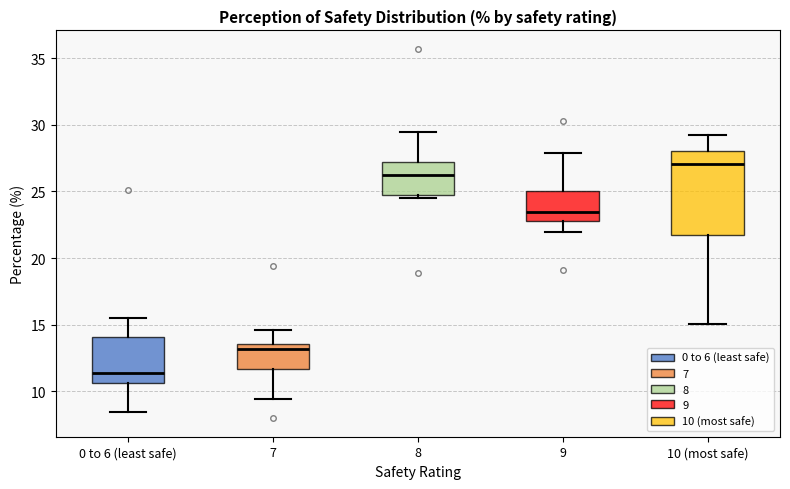

Comparing the boxes themselves (not the whiskers), which one is the tallest?

10 (most safe)